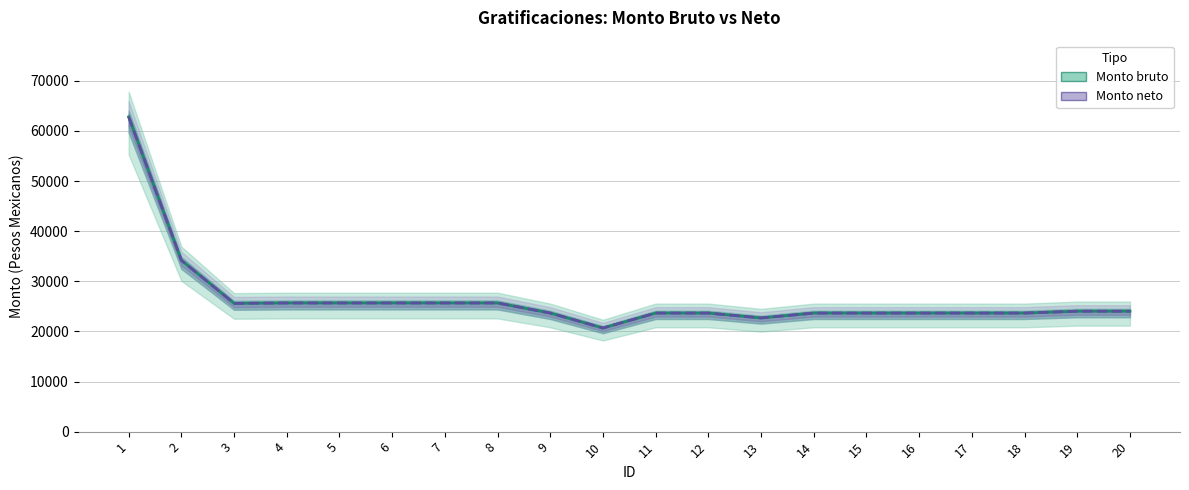

What is the value of the Monto bruto point at the 19th from the left?

24028.3